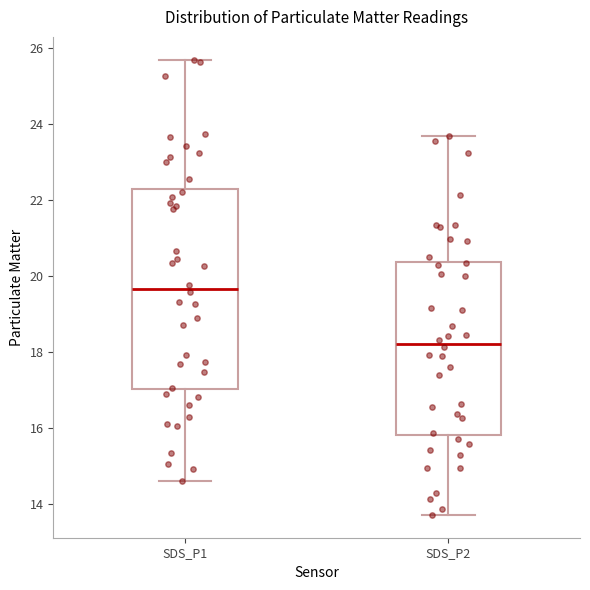

Which box is the tallest, from its lower edge to its upper edge?

SDS_P1